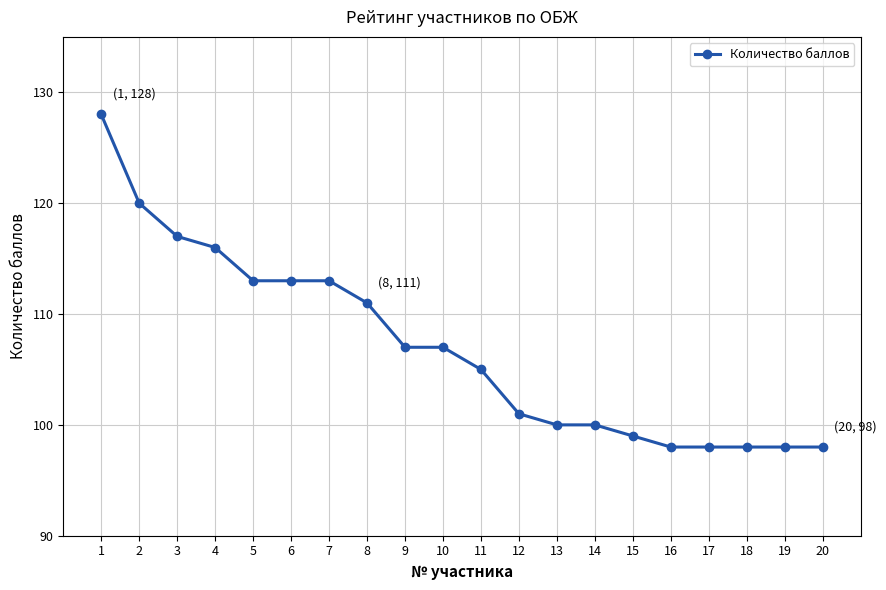

True or false: the data shows 113 at 5.

True